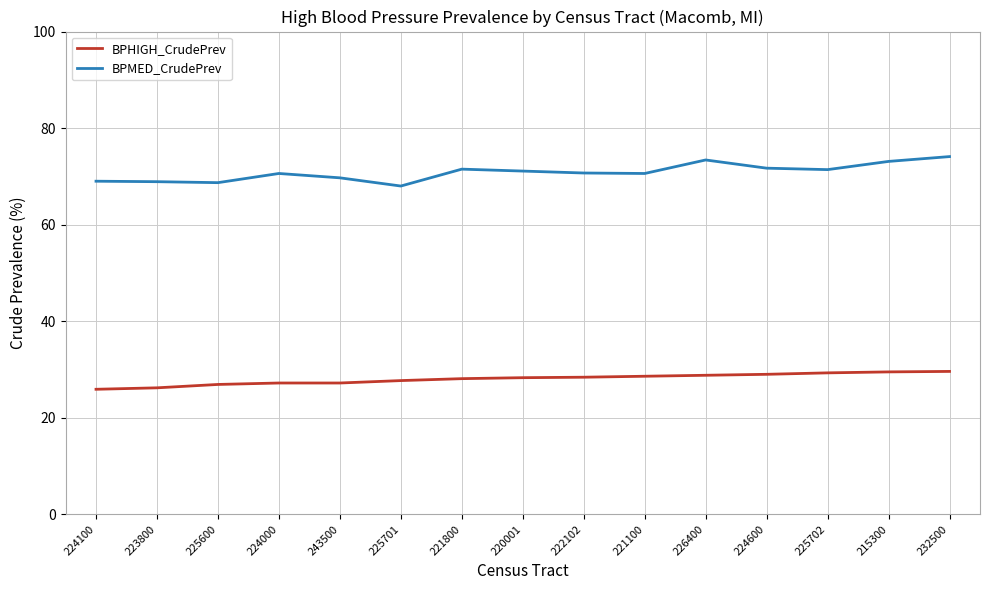

What is the maximum value shown in the chart?

74.1